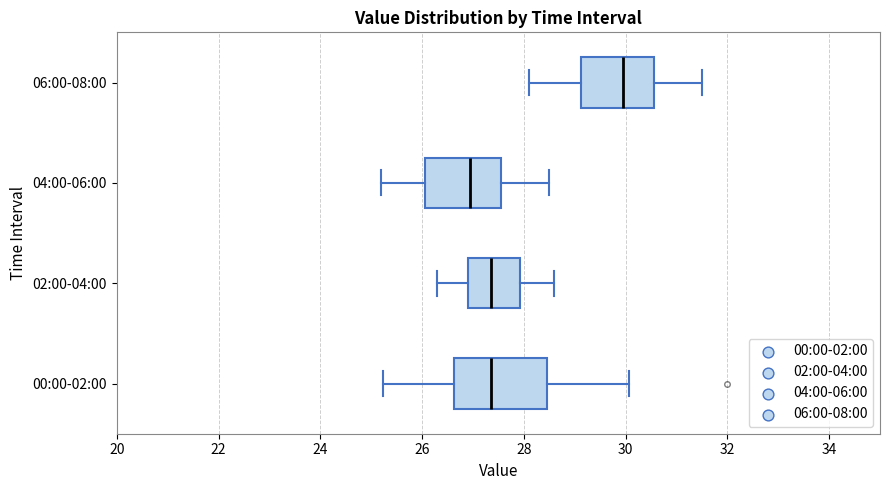

Reading bottom to top, read every box against the x-axis: the position of its median line, the range the box covers, and the ends of its whiskers. The values are not printed on the chart, so give them approximately, as read against the axis.

00:00-02:00: median 27.4, box 26.6 to 28.4, whiskers 25.2 to 30.0
02:00-04:00: median 27.4, box 27.0 to 28.0, whiskers 26.4 to 28.6
04:00-06:00: median 27.0, box 26.0 to 27.6, whiskers 25.2 to 28.6
06:00-08:00: median 30.0, box 29.2 to 30.6, whiskers 28.2 to 31.6